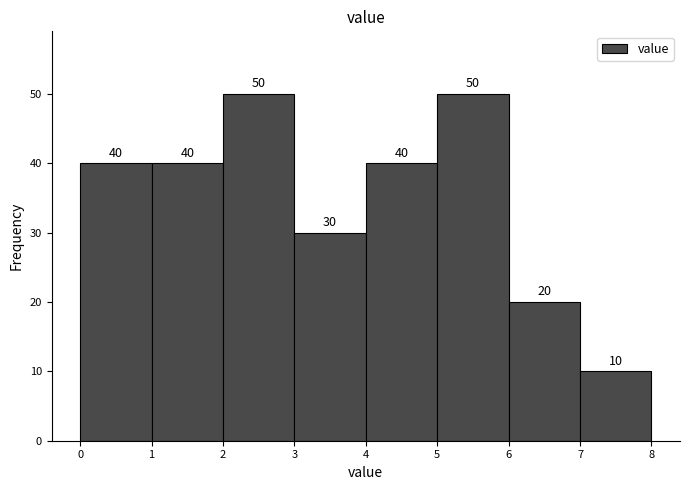

Reading left to right, list every bar in this chart as the range it spans on the x-axis followed by its height.

0 to 1: 40
1 to 2: 40
2 to 3: 50
3 to 4: 30
4 to 5: 40
5 to 6: 50
6 to 7: 20
7 to 8: 10